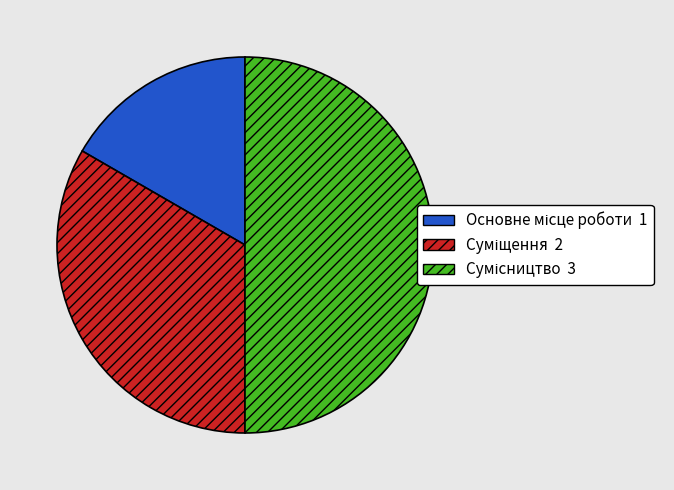

What is the largest slice in the pie chart?

Сумісництво